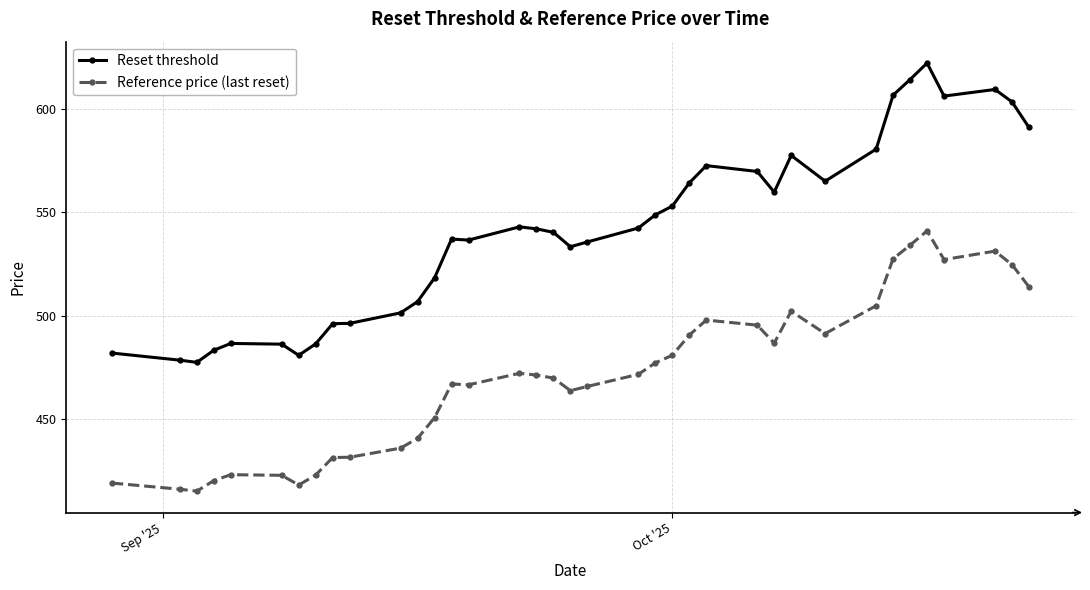

Rank the series by their average value, from highest to lowest.

Reset threshold, Reference price (last reset)